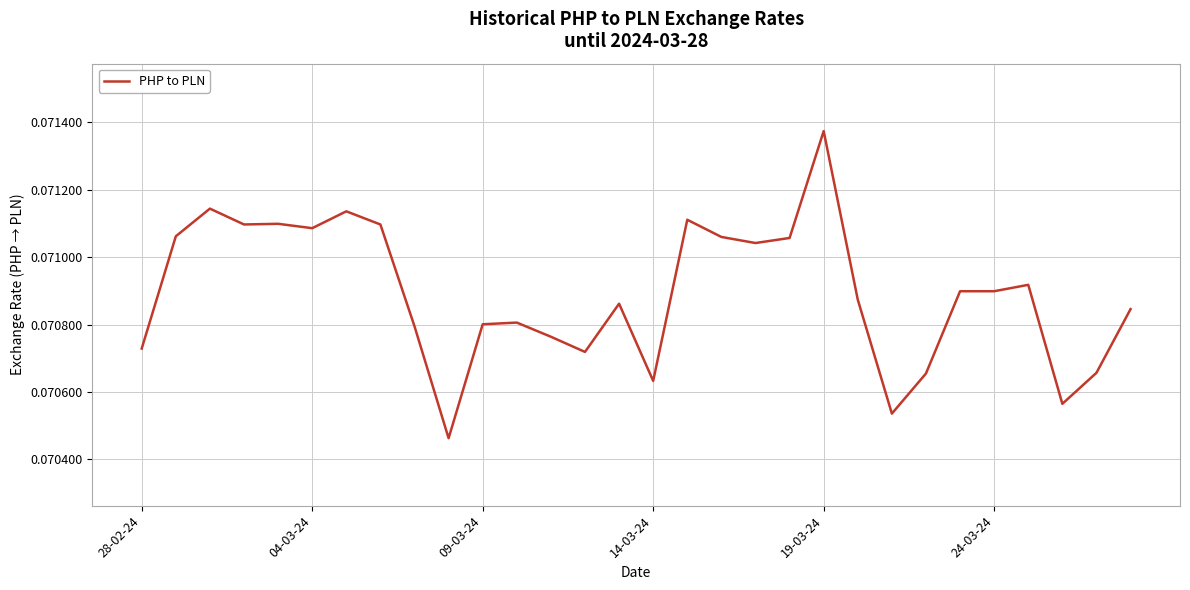

How many points are lower than both their immediate neighbors (excluding endpoints)?

8